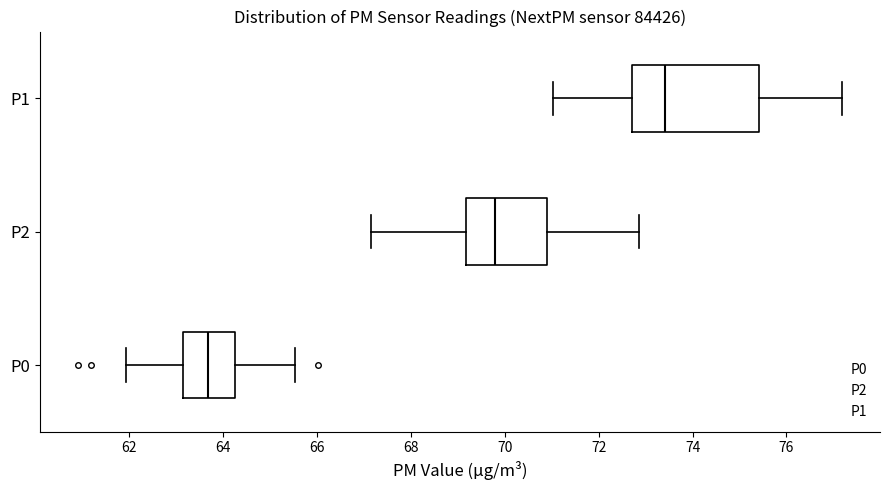

Which box has the furthest to the right median line?

P1